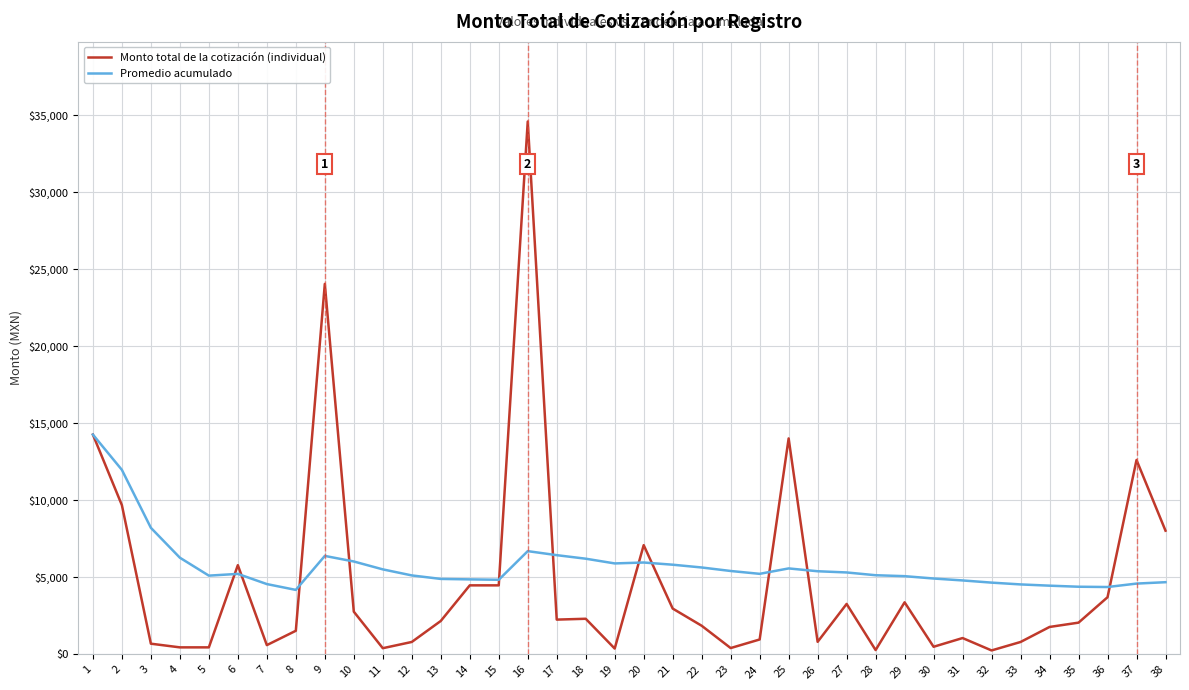

Where is Promedio acumulado nearest to the value 9223?

3